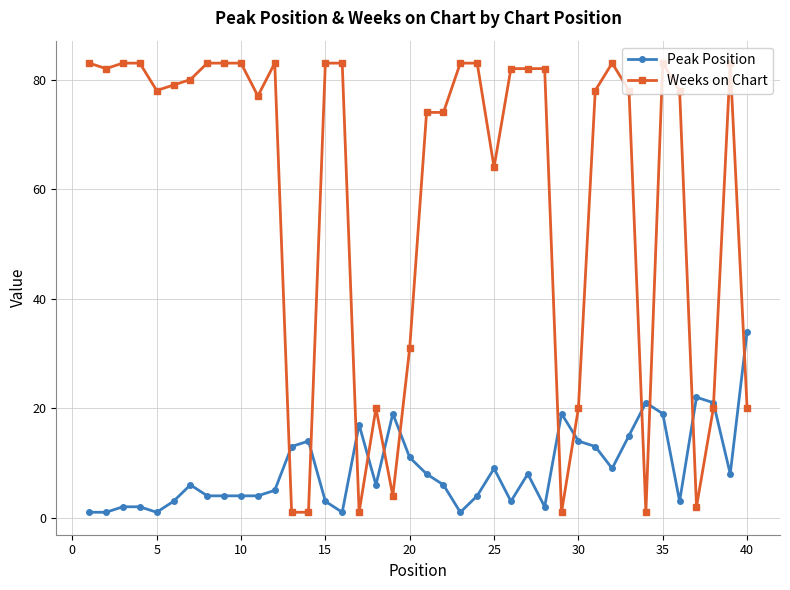

True or false: Weeks on Chart has more than 0 interior local peaks.

True